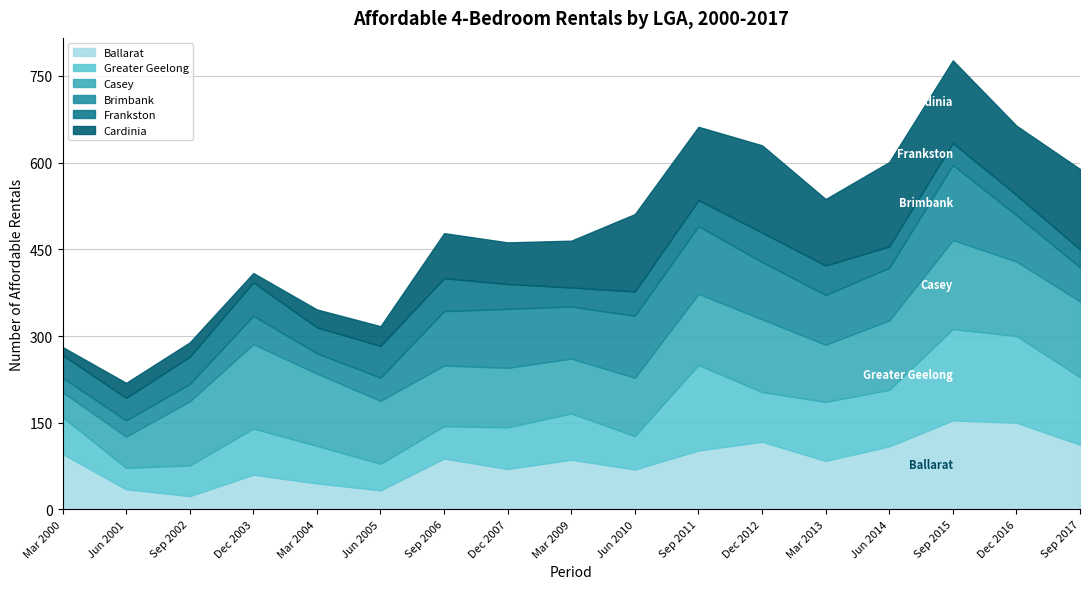

What is the smallest value displayed?

14